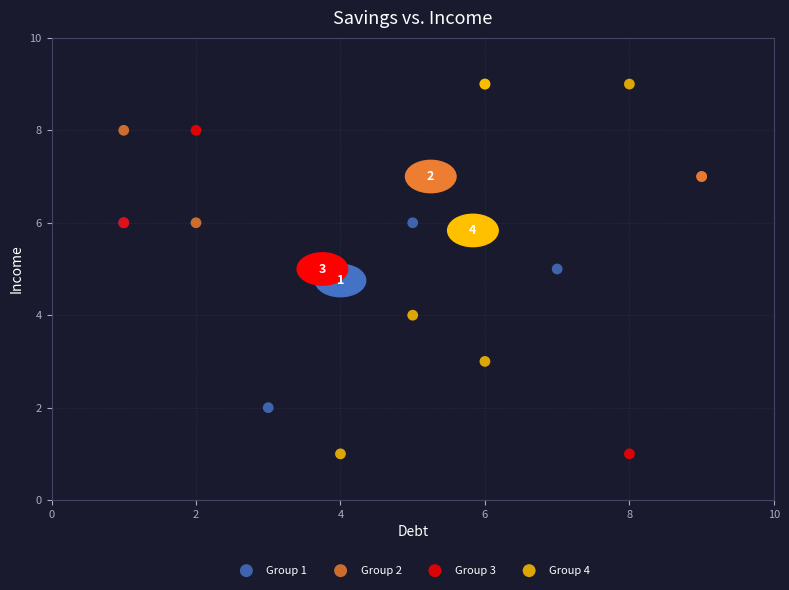

What are all the series names shown in the legend?

Group 1, Group 2, Group 3, Group 4